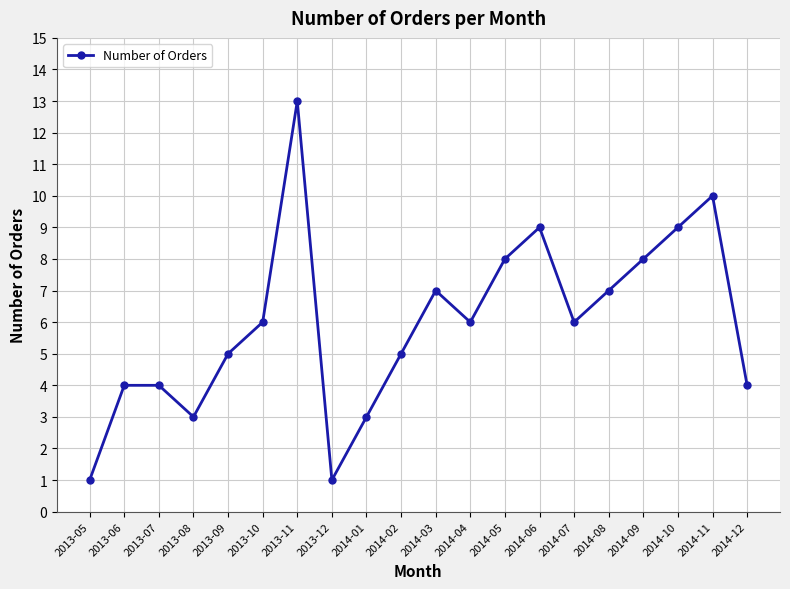

Count the number of categories in the chart.

20